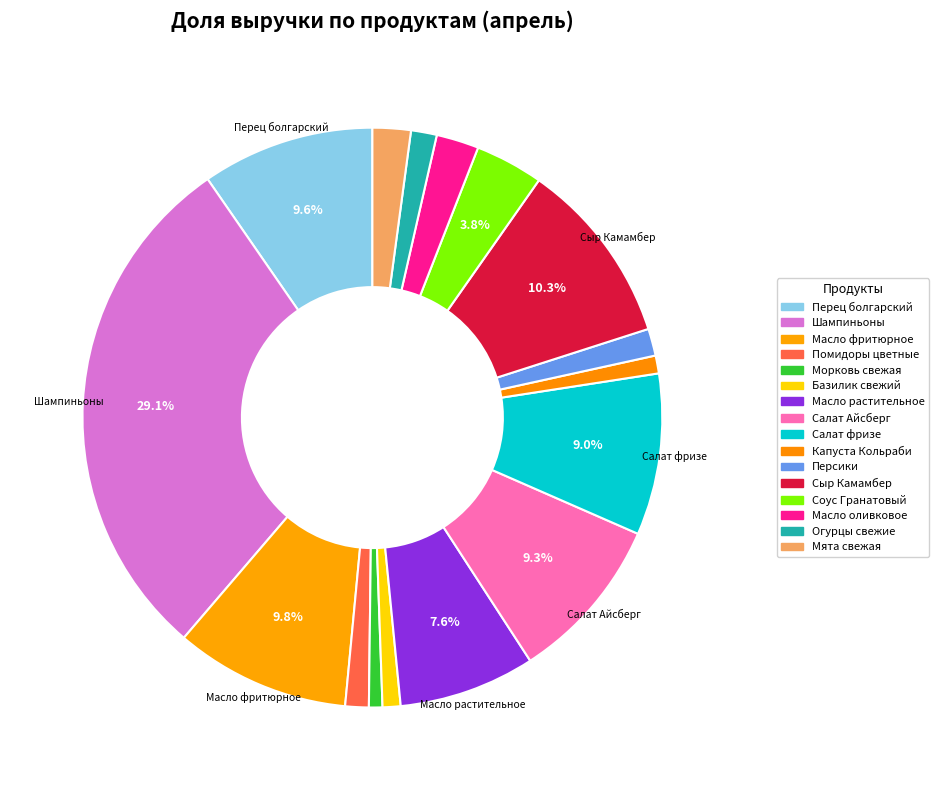

To the nearest percent, what is the difference between the Салат Айсберг and Помидоры цветные slice percentages?

8%